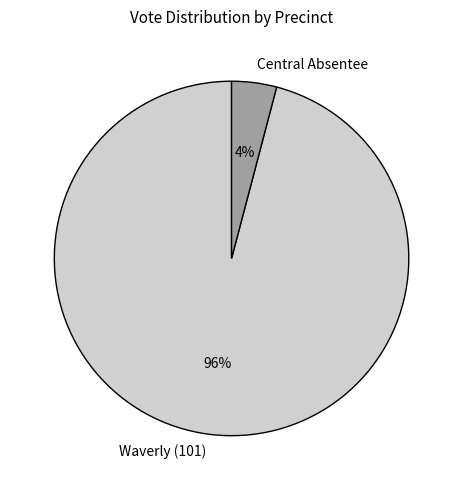

What is the largest slice in the pie chart?

Waverly (101)